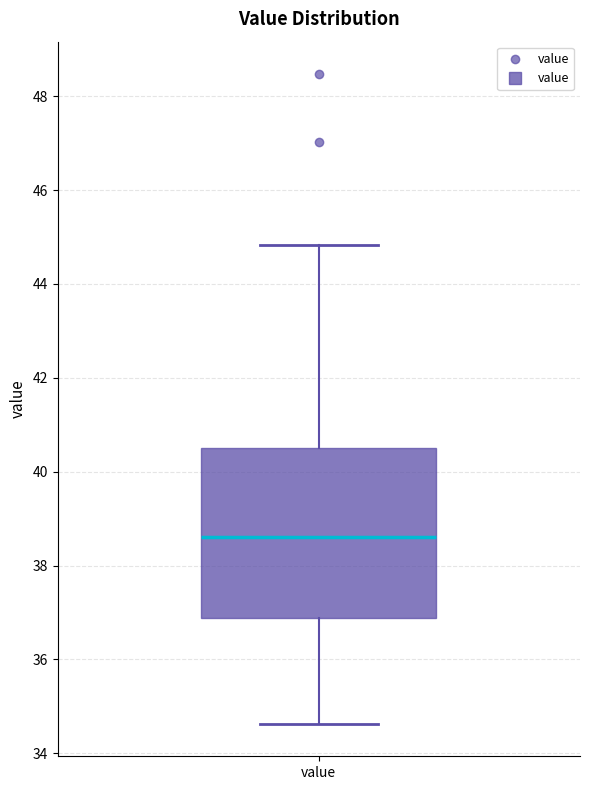

Transcribe this box plot: give where the median line is, the range the box spans, and where the two whiskers end, as read against the y-axis. The values are not printed on the chart, so give them approximately, as read against the axis.

median 38.6, box 36.8 to 40.6, whiskers 34.6 to 44.8